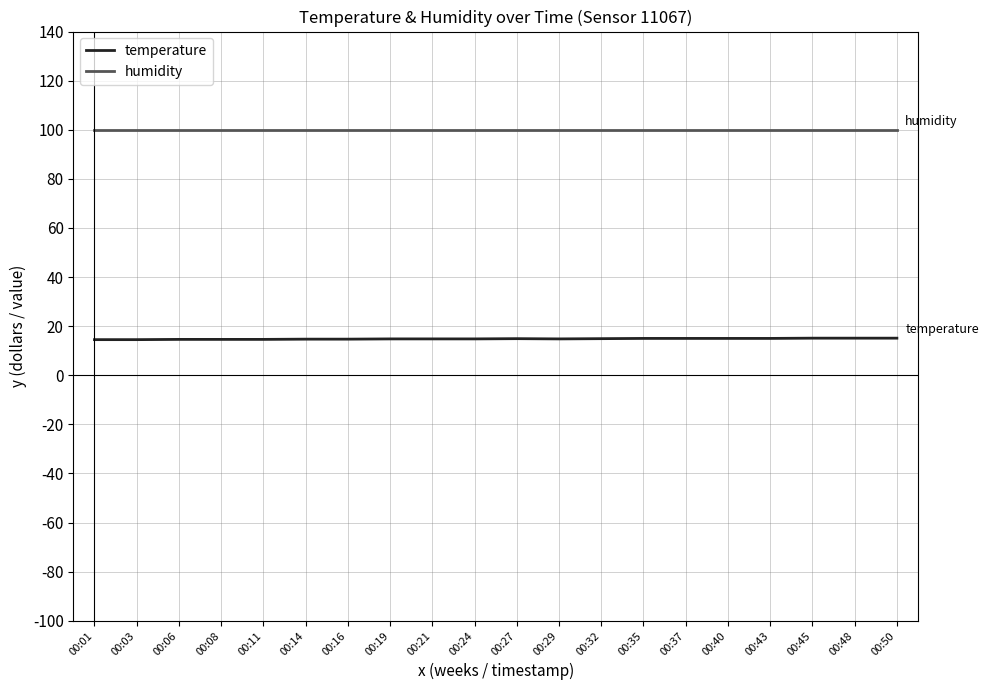

What is the sum of the temperature values at 00:35 and 00:43?

30.0